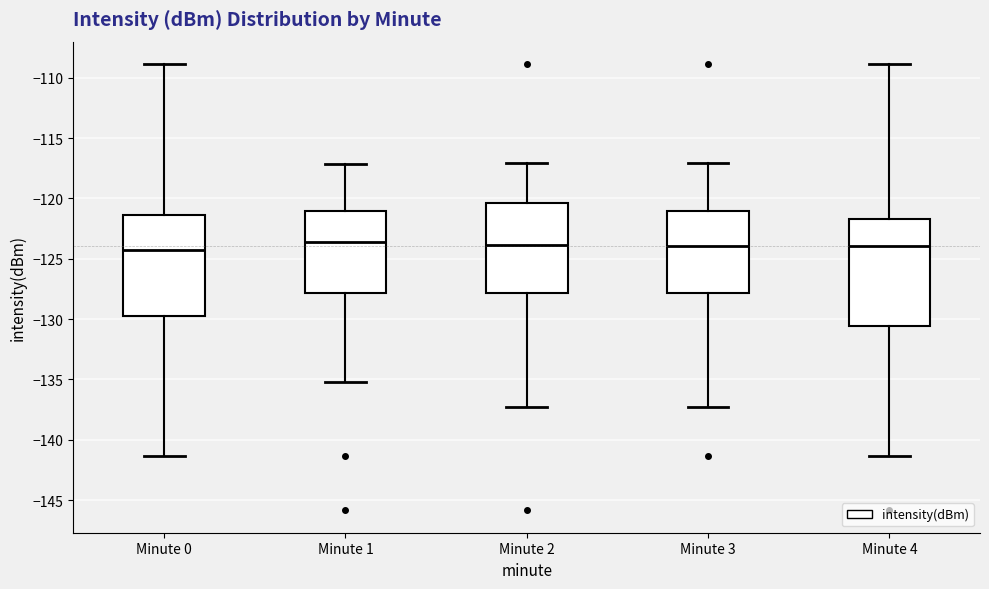

Reading left to right, read every box against the y-axis: the position of its median line, the range the box covers, and the ends of its whiskers. The values are not printed on the chart, so give them approximately, as read against the axis.

Minute 0: median -124.5, box -130.0 to -121.5, whiskers -141.5 to -109.0
Minute 1: median -123.5, box -128.0 to -121.0, whiskers -135.0 to -117.0
Minute 2: median -124.0, box -128.0 to -120.5, whiskers -137.5 to -117.0
Minute 3: median -124.0, box -128.0 to -121.0, whiskers -137.5 to -117.0
Minute 4: median -124.0, box -130.5 to -121.5, whiskers -141.5 to -109.0